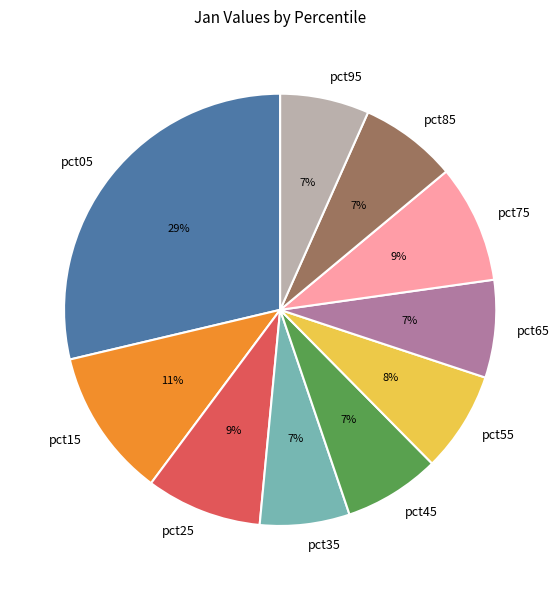

To the nearest percent, what is the difference between the largest and smallest slice percentages?

22%